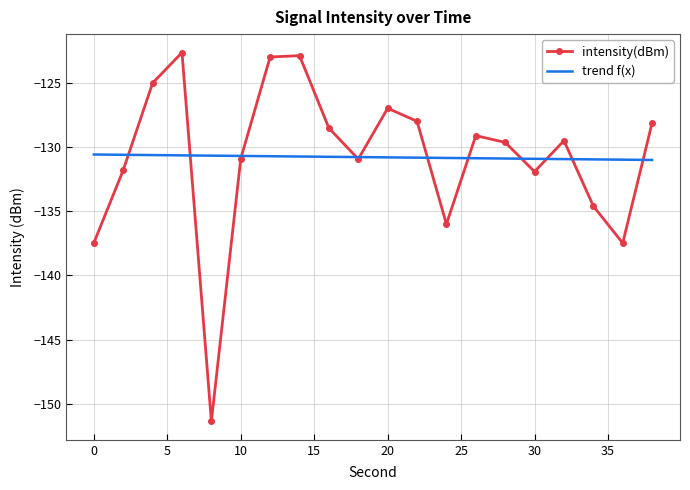

List the labels in order of value, smallest first.

8, 36, 0, 24, 34, 30, 2, 18, 10, 28, 32, 26, 16, 38, 22, 20, 4, 12, 14, 6